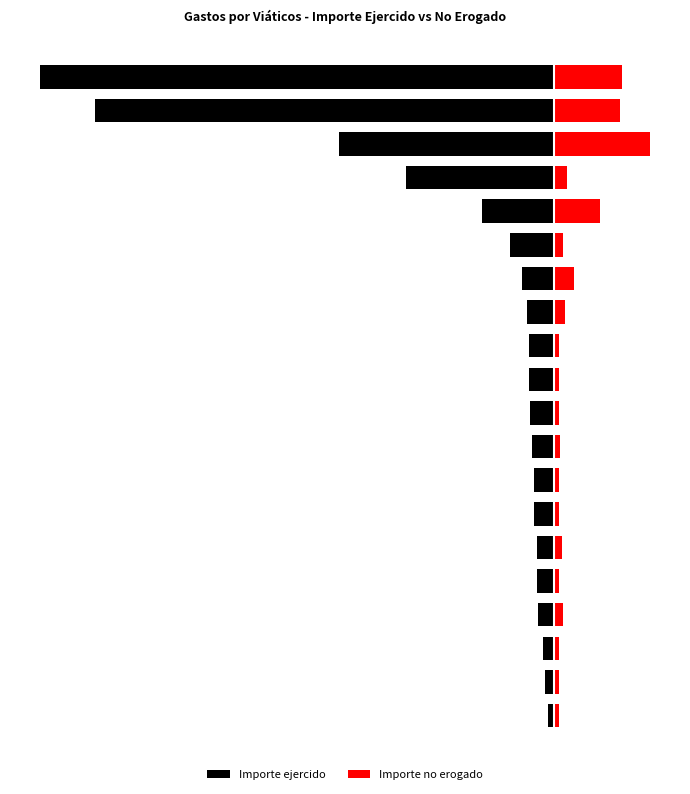

What are all the series names shown in the legend?

Importe ejercido, Importe no erogado